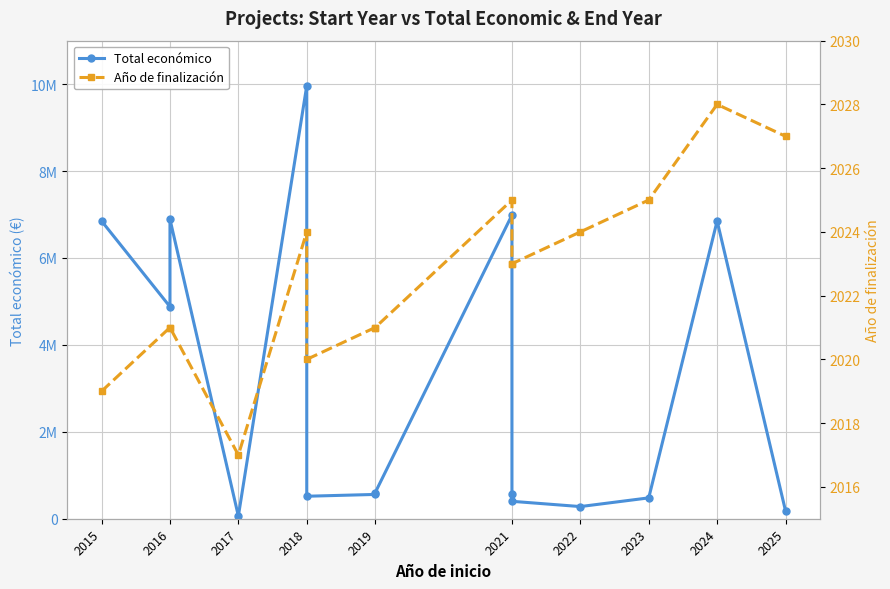

At which label does Total económico first exceed 567924?

2015